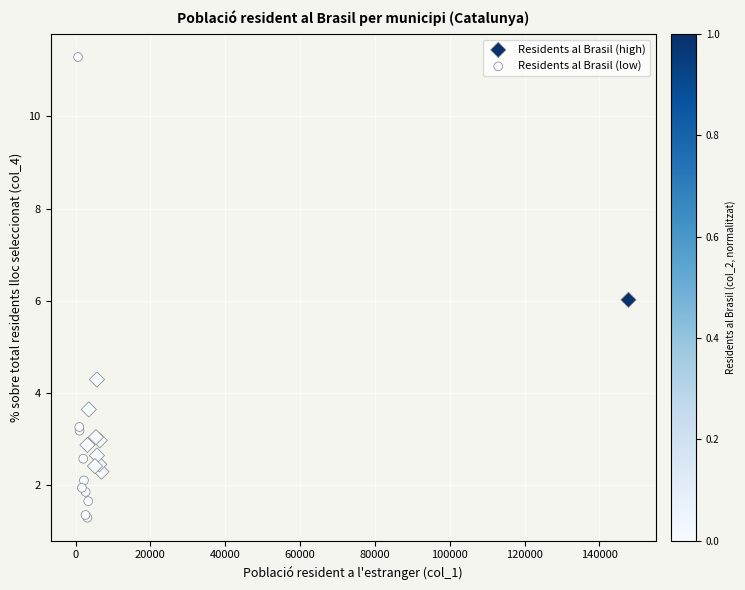

Which series has the largest Y range (max minus min)?

Residents al Brasil (low)